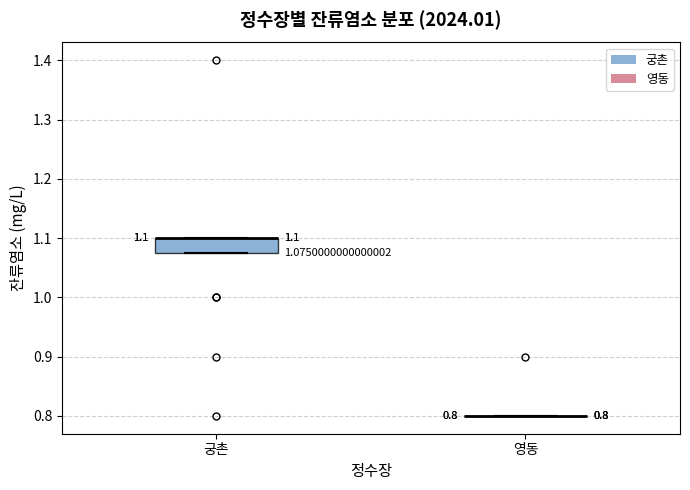

Comparing the boxes themselves (not the whiskers), which one is the tallest?

궁촌